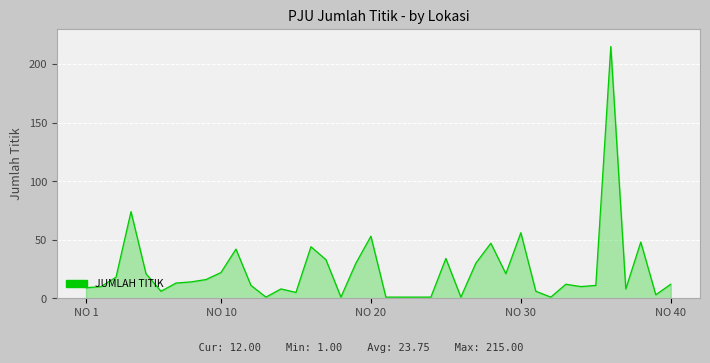

How many distinct data groups are displayed?

1